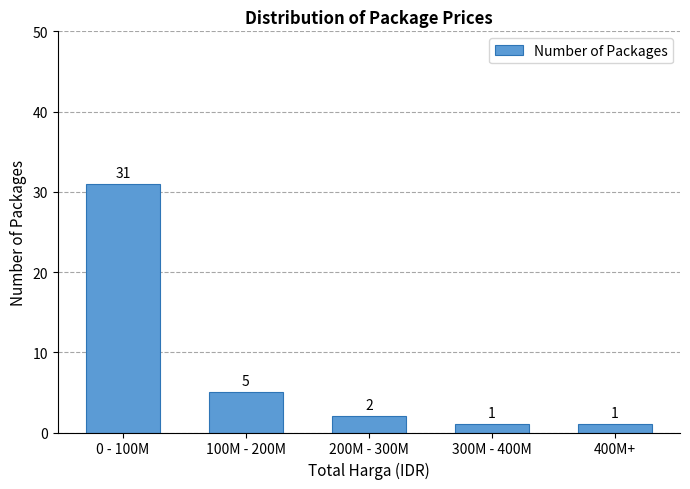

Reading right to left, transcribe all the data shown in this chart.

400M+=1	300M - 400M=1	200M - 300M=2	100M - 200M=5	0 - 100M=31